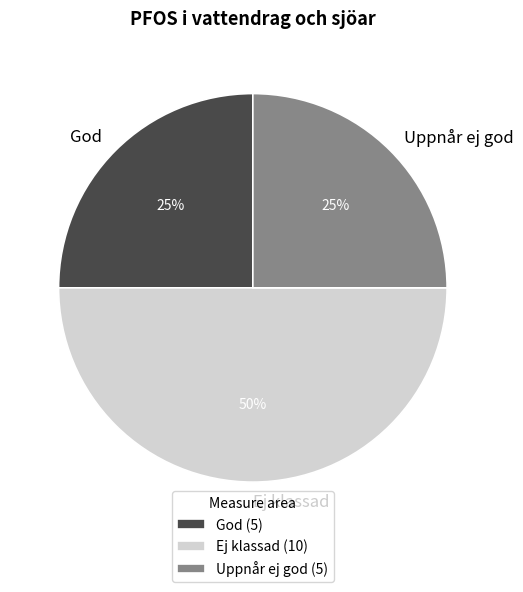

Is God the majority of the pie?

No